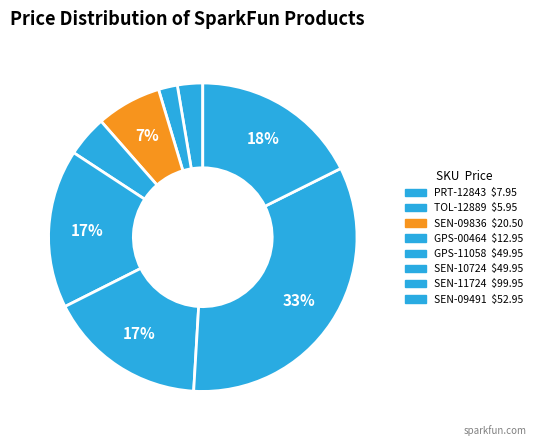

Rank the categories by value from highest to lowest.

SEN-11724, SEN-09491, GPS-11058, SEN-10724, SEN-09836, GPS-00464, PRT-12843, TOL-12889